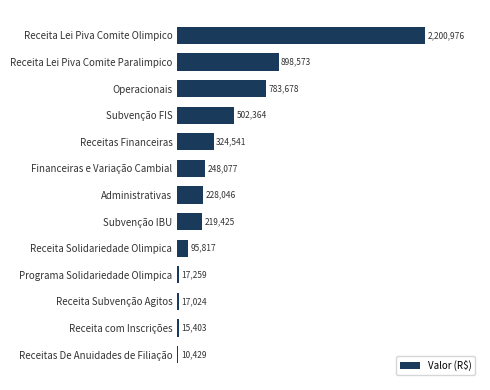

Rank the categories by value from highest to lowest.

Receita Lei Piva Comite Olimpico, Receita Lei Piva Comite Paralimpico, Operacionais, Subvenção FIS, Receitas Financeiras, Financeiras e Variação Cambial, Administrativas, Subvenção IBU, Receita Solidariedade Olimpica, Programa Solidariedade Olimpica, Receita Subvenção Agitos, Receita com Inscrições, Receitas De Anuidades de Filiação